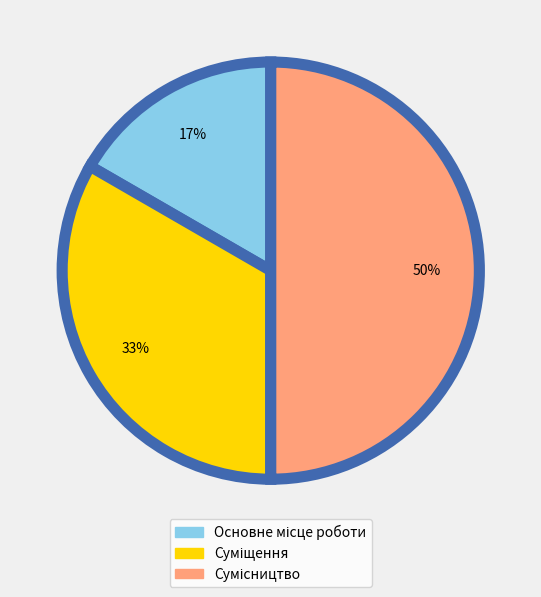

To the nearest percent, what is the average slice percentage?

33%